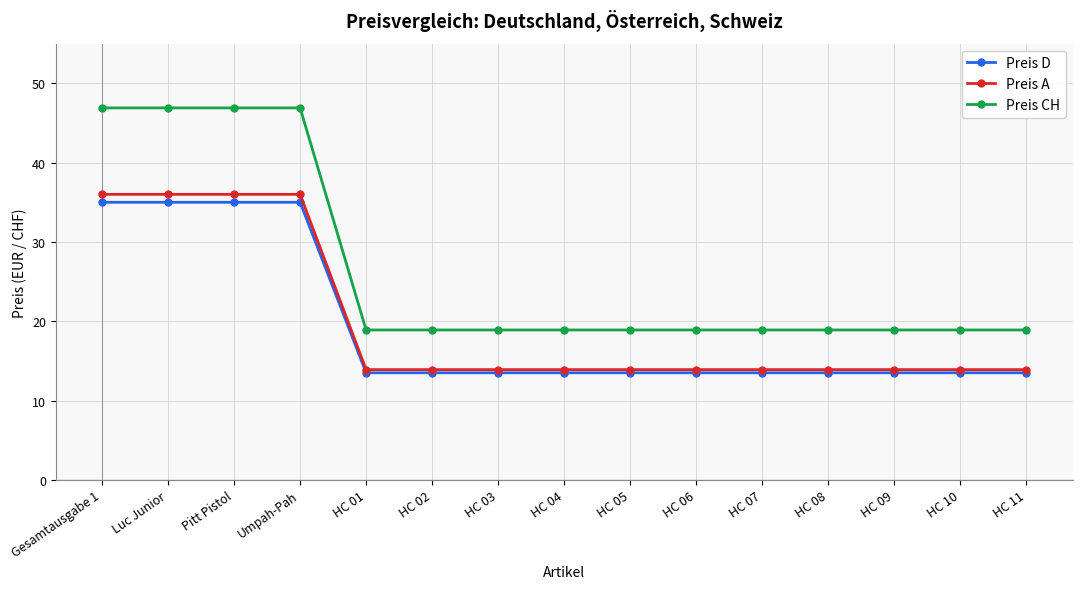

Does the chart display data point markers on the line(s)?

Yes